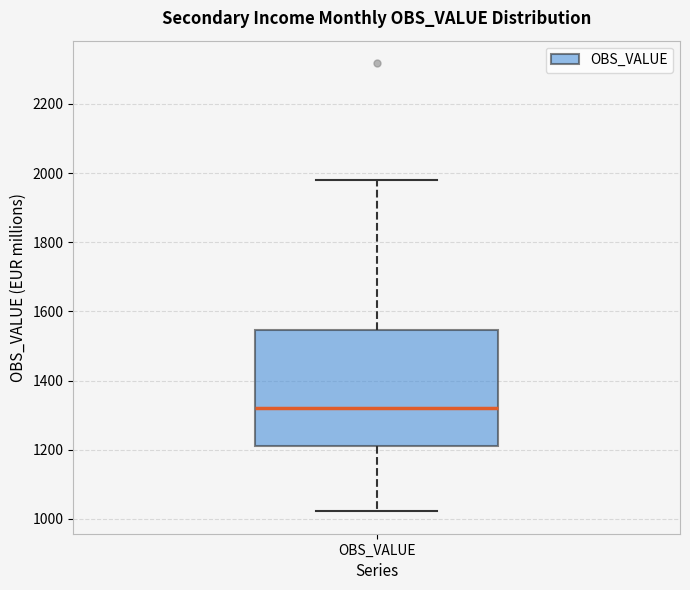

Read this box plot against the y-axis: the position of the median line, the range covered by the box, and the ends of both whiskers. The values are not printed on the chart, so give them approximately, as read against the axis.

median 1320, box 1220 to 1540, whiskers 1020 to 1980